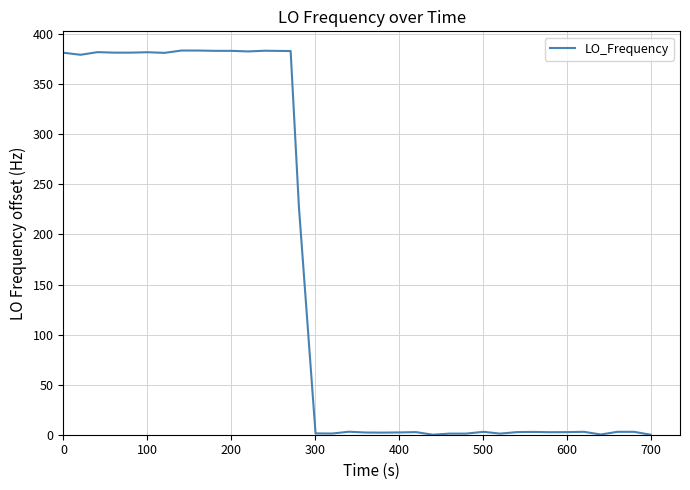

What is the greatest value displayed?

383.7